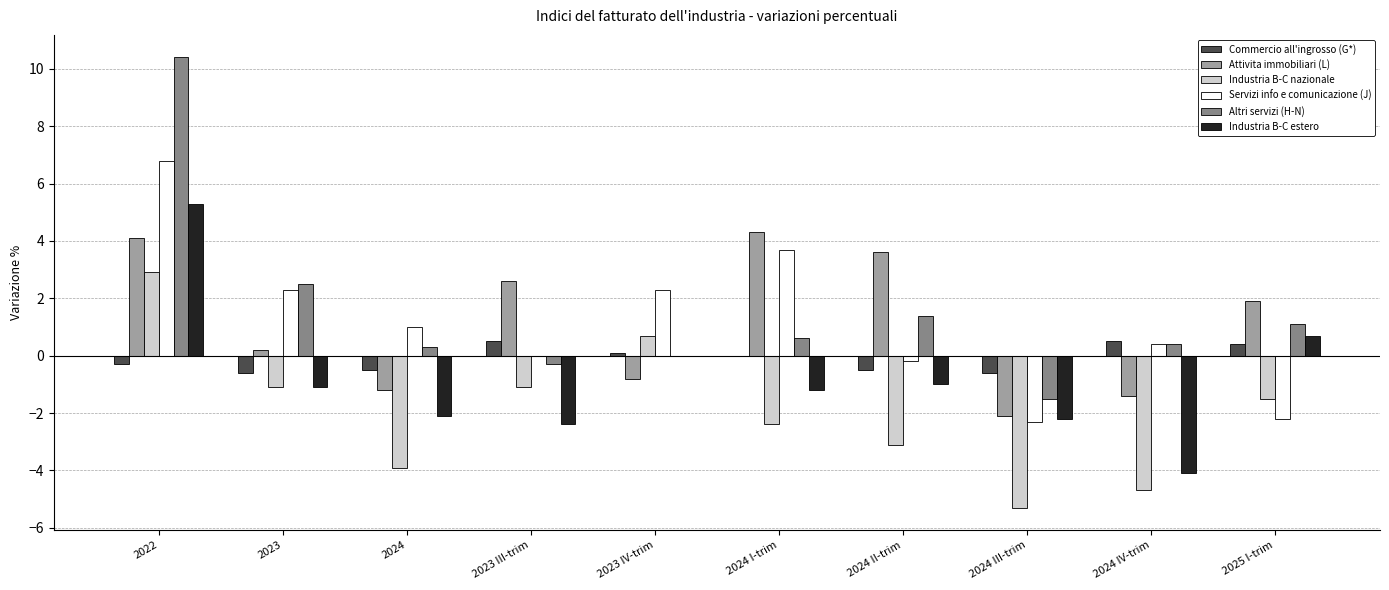

How many groups of bars are there?

10